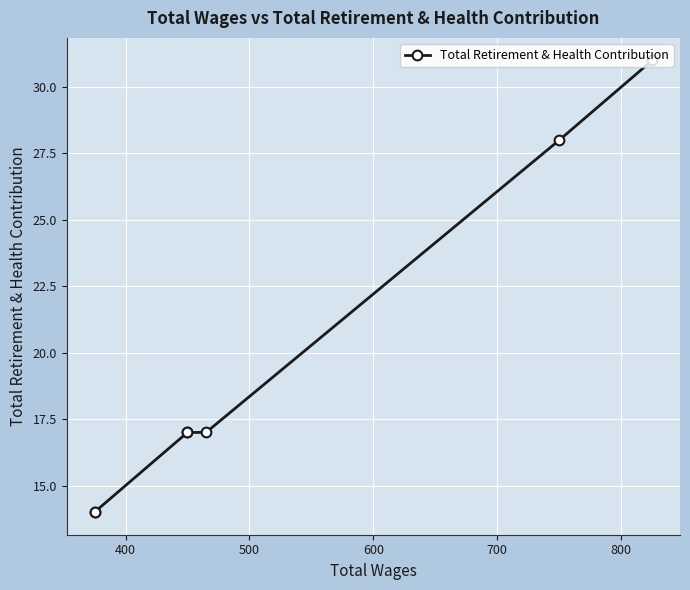

True or false: the data has more than 1 interior local peaks.

False